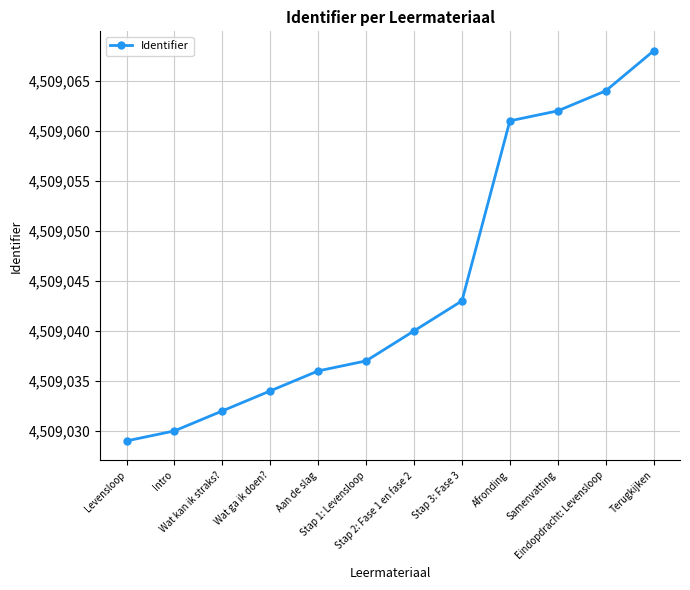

What is the smallest value displayed?

4509029